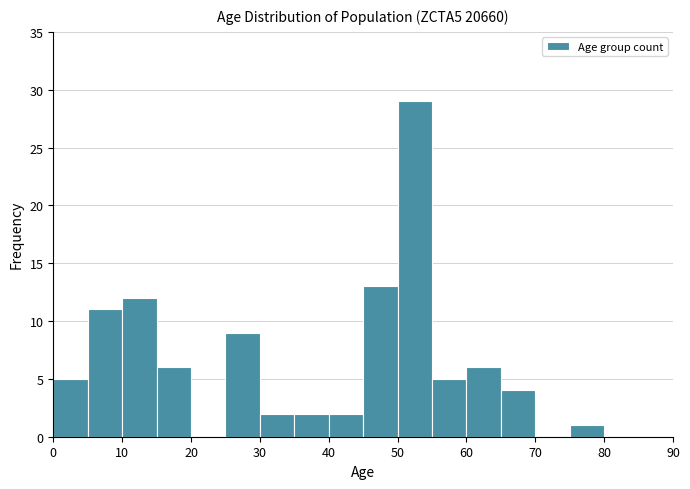

Reading left to right, transcribe this chart: for each bar, give the range it covers on the x-axis and its height. The values are not printed on the chart, so give them approximately, as read against the axis.

0 to 5: 5
5 to 10: 11
10 to 15: 12
15 to 20: 6
20 to 25: 0
25 to 30: 9
30 to 35: 2
35 to 40: 2
40 to 45: 2
45 to 50: 13
50 to 55: 29
55 to 60: 5
60 to 65: 6
65 to 70: 4
70 to 75: 0
75 to 80: 1
80 to 85: 0
85 to 90: 0